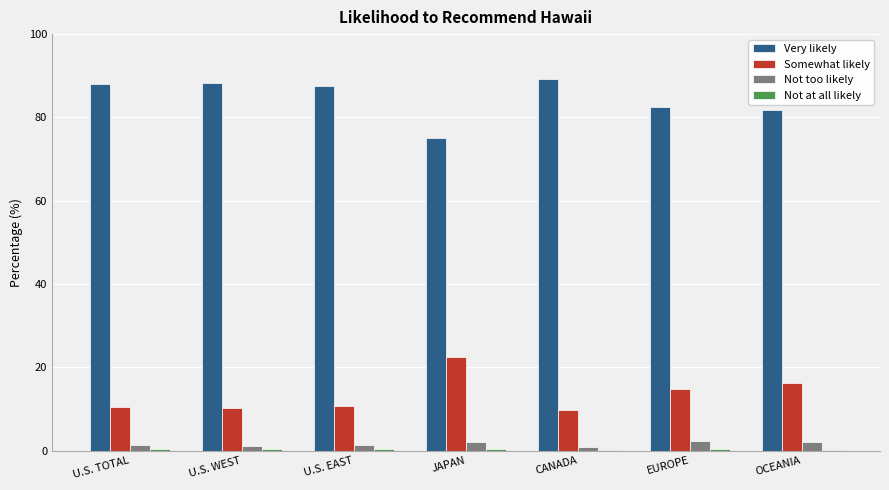

What is the sum of all Very likely values?

592.3